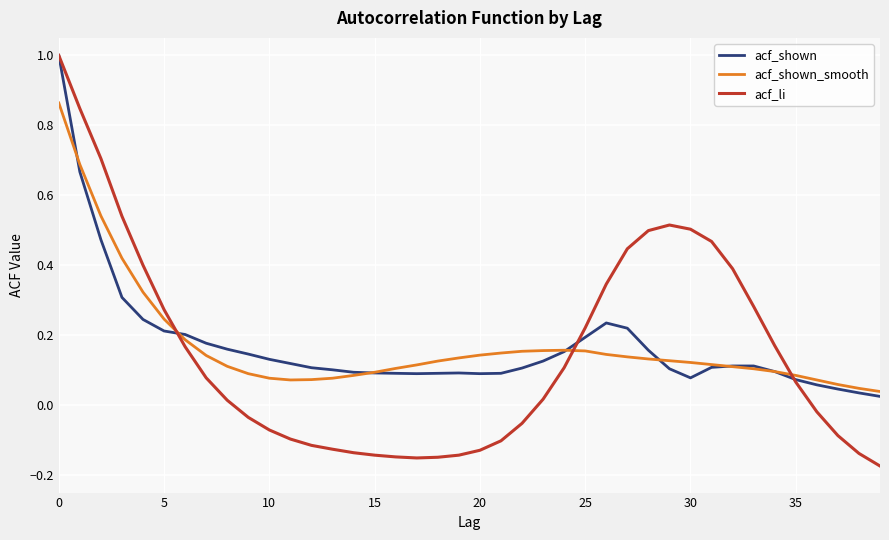

Which series has the widest spread of values?

acf_li